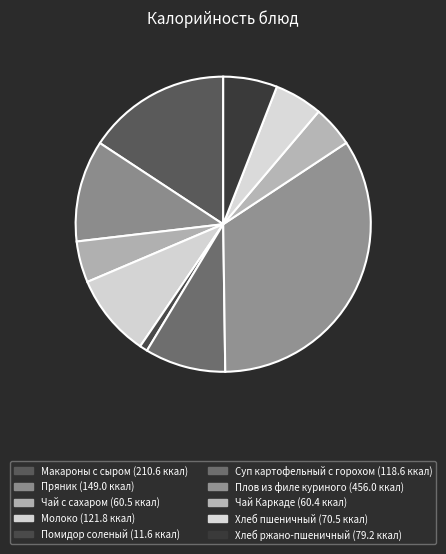

What is the smallest slice in the pie chart?

Помидор соленый